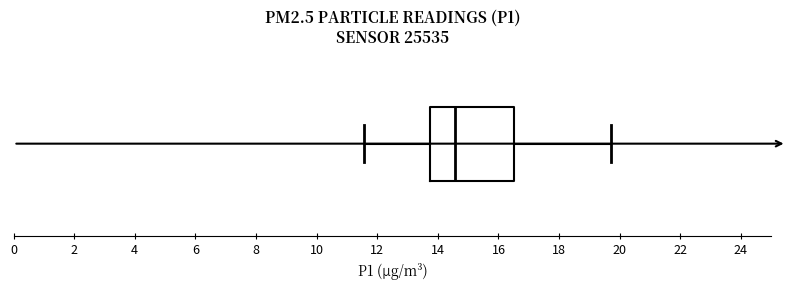

Read this box plot against the x-axis: the position of the median line, the range covered by the box, and the ends of both whiskers. The values are not printed on the chart, so give them approximately, as read against the axis.

median 14.6, box 13.8 to 16.6, whiskers 11.6 to 19.8